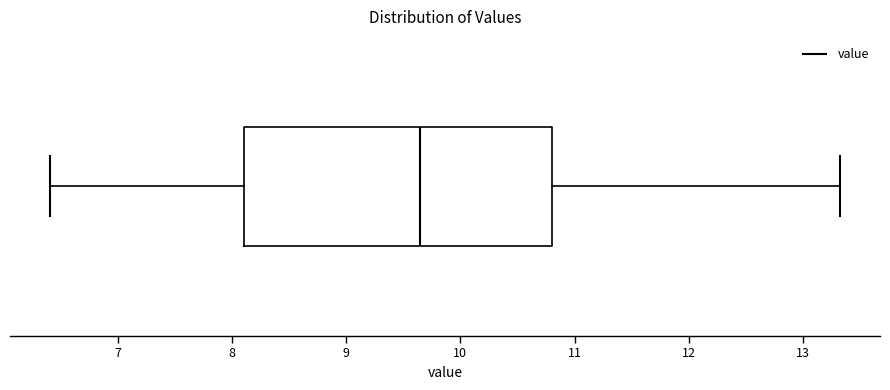

Read this box plot against the x-axis: the position of the median line, the range covered by the box, and the ends of both whiskers. The values are not printed on the chart, so give them approximately, as read against the axis.

median 9.7, box 8.1 to 10.8, whiskers 6.4 to 13.3